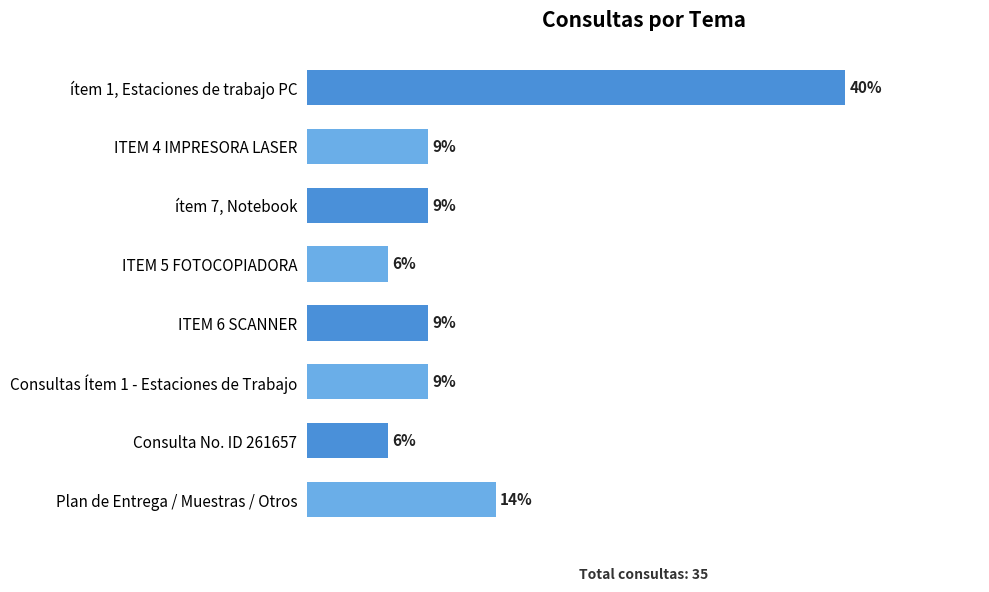

Does the chart contain any negative values?

No